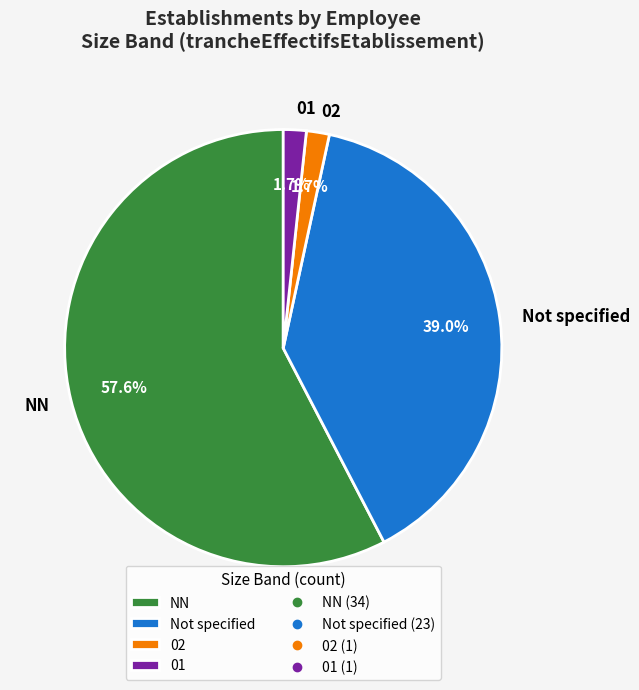

The 01 slice represents 21% of the pie. True or false?

False